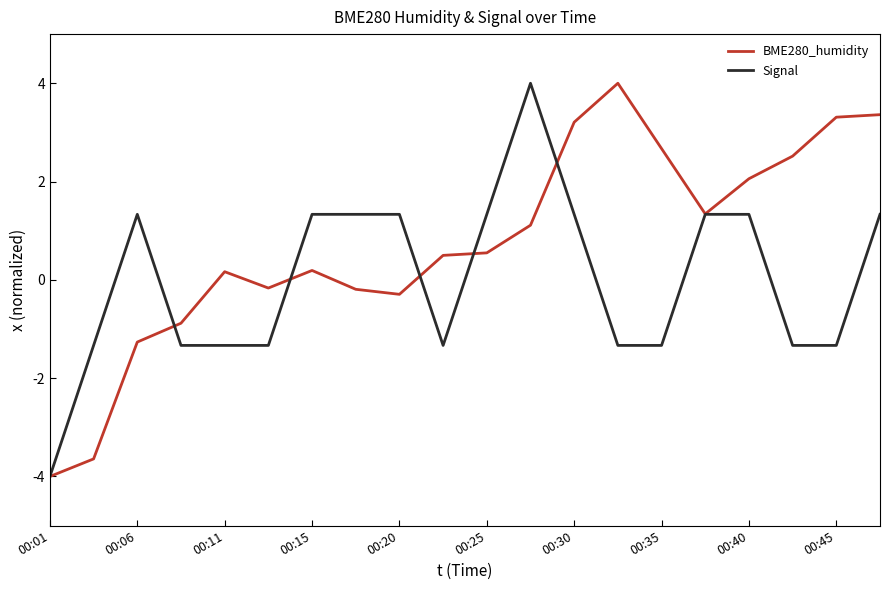

List the series in order of their overall mean, highest first.

BME280_humidity, Signal